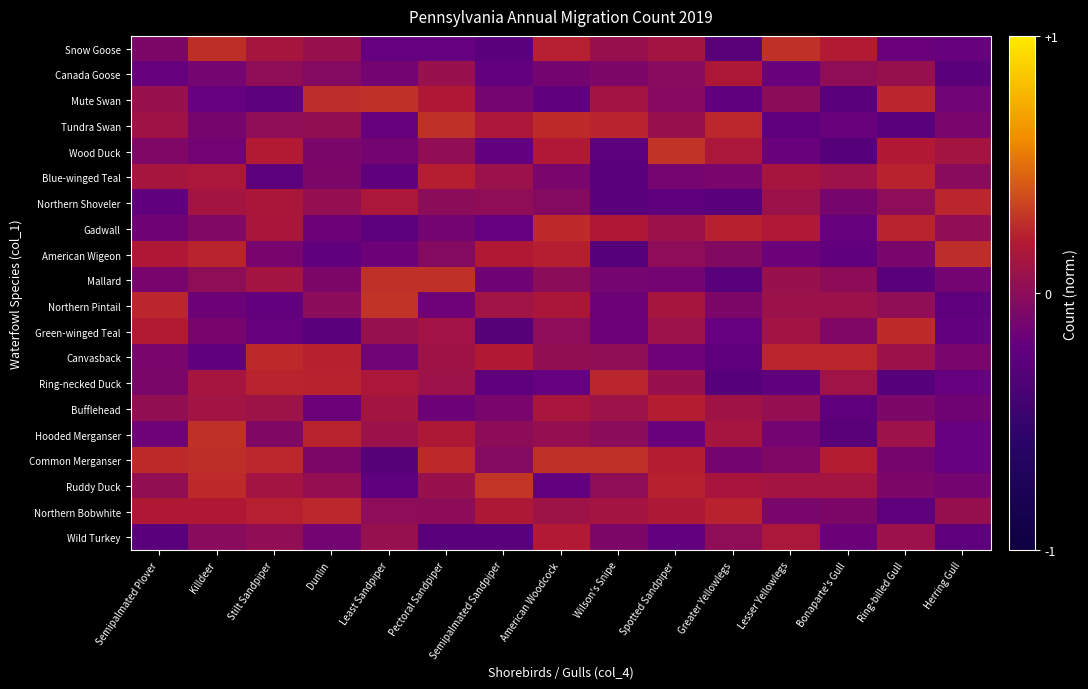

Count the number of categories in the chart.

15